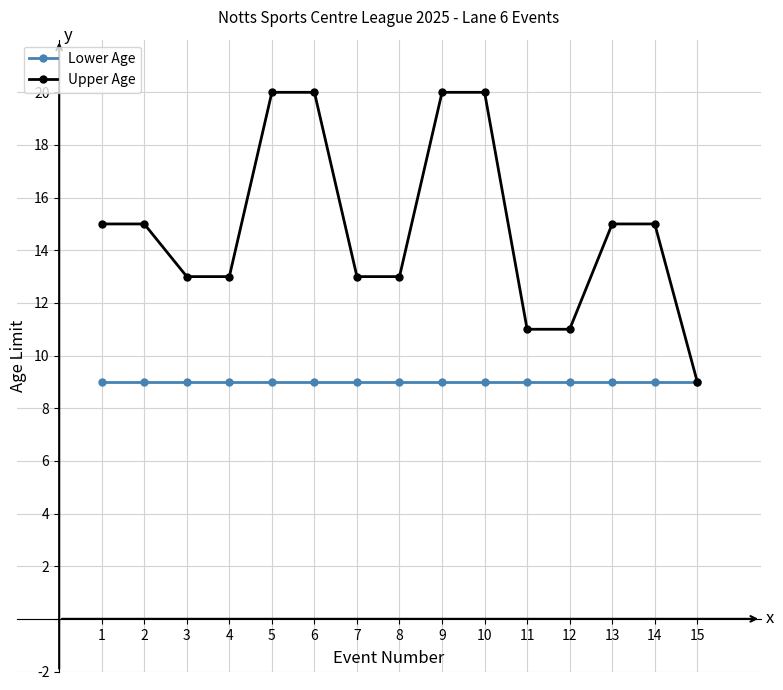

Which series has the widest spread of values?

Upper Age